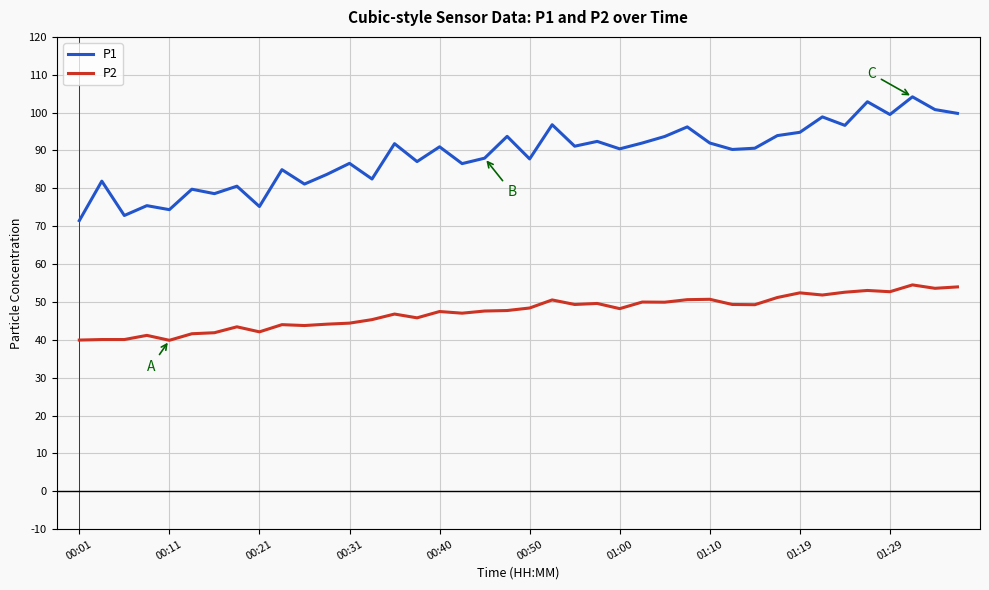

True or false: P2 and P1 intersect in this chart.

False